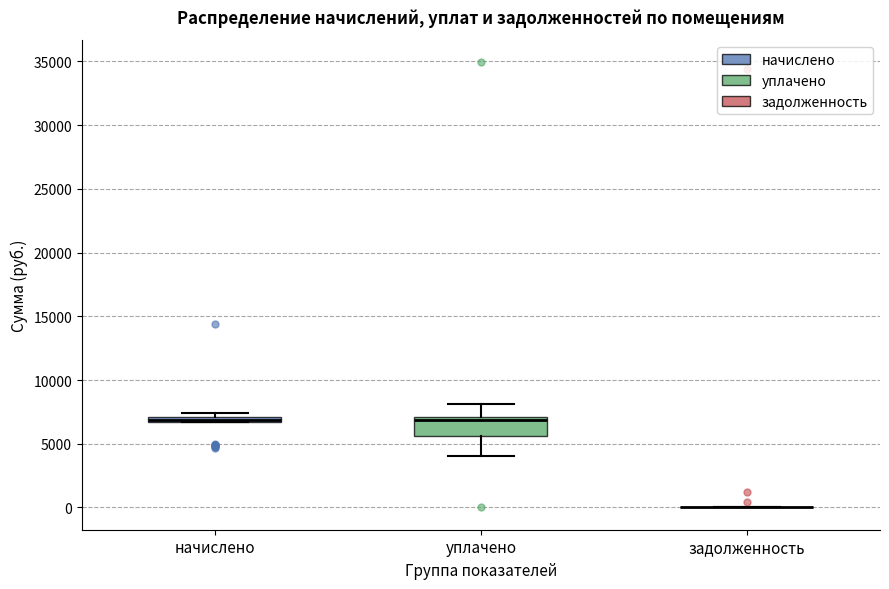

Where is the lower edge of the box for начислено on the y-axis? The values are not printed on the chart, so give them approximately, as read against the axis.

6500